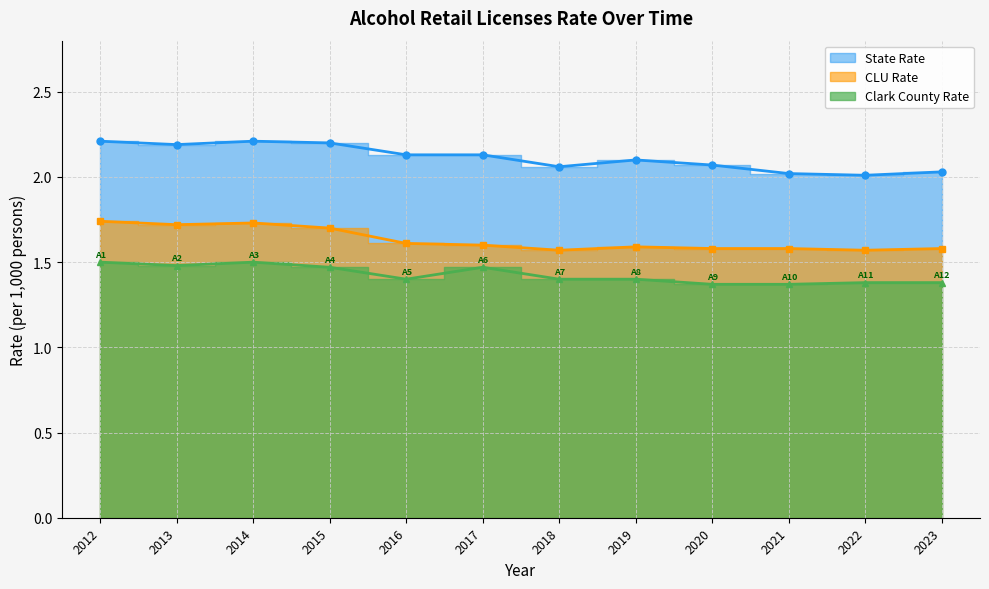

Between 2014 and 2012, which is larger?

2014